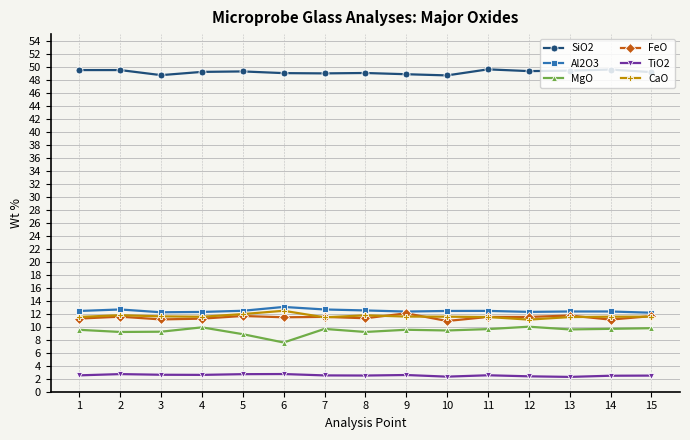

What is the value of the SiO2 point at the 8th from the left?

49.0